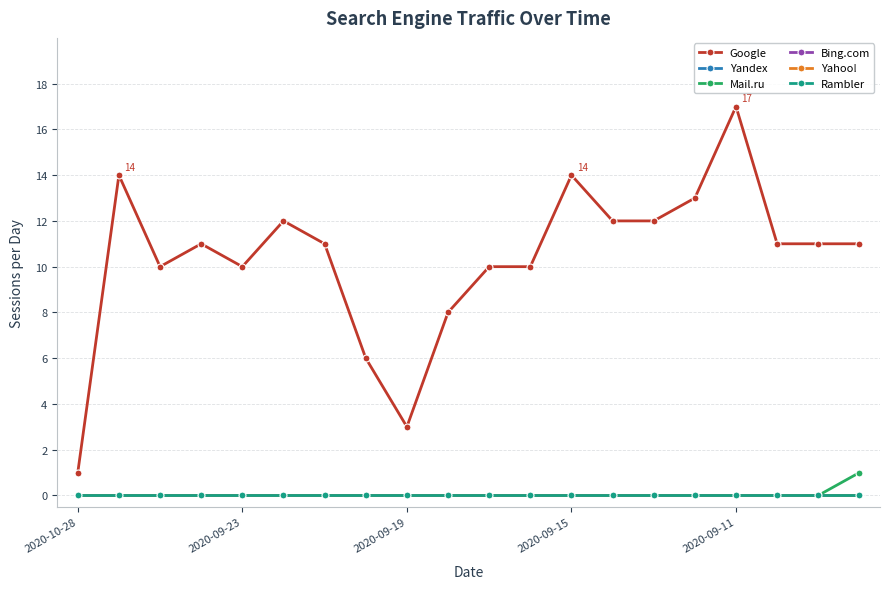

What is the difference between the maximum and minimum values in the Google series?

16